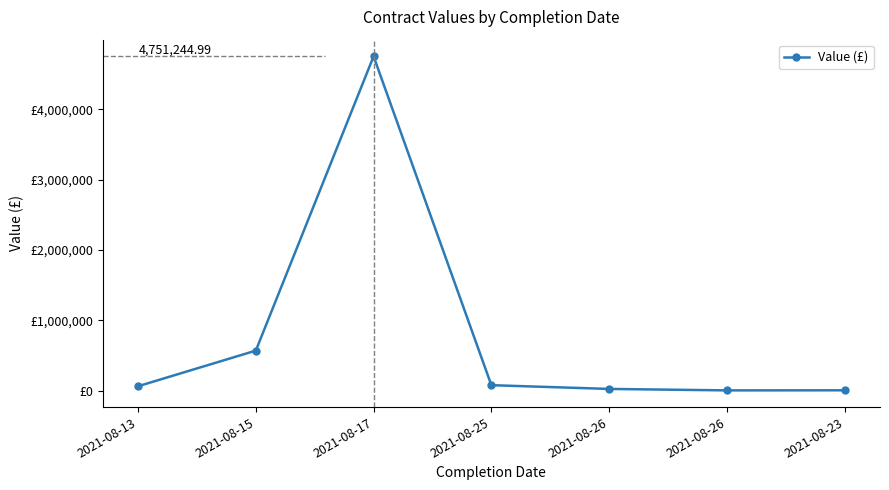

Where is the first local maximum?

2021-08-17